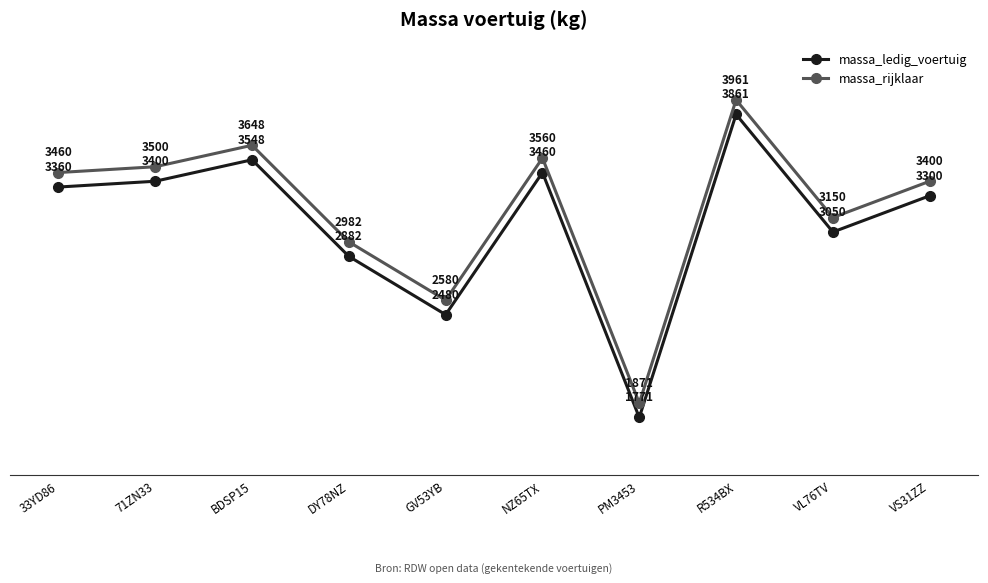

What is the sum of the massa_rijklaar values at NZ65TX and VS31ZZ?

6960